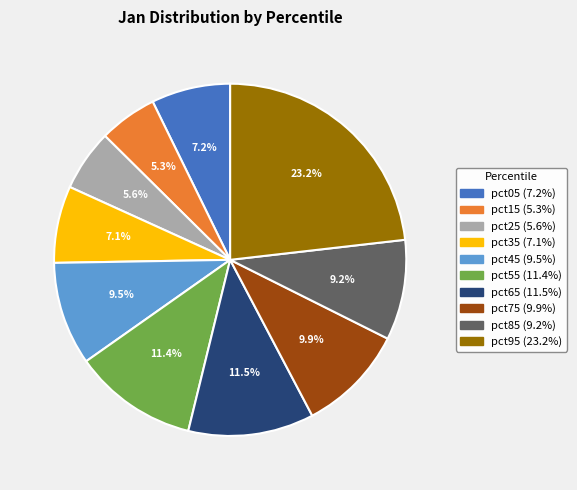

What is the total percentage of pct15 and pct95?

28.5%